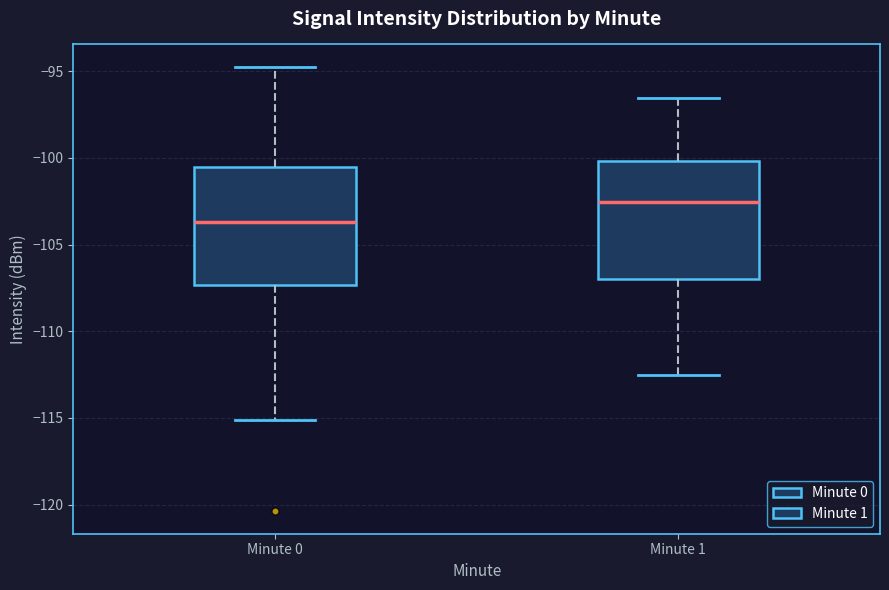

Where does the median line of the box for Minute 0 sit on the y-axis? The values are not printed on the chart, so give them approximately, as read against the axis.

-103.5